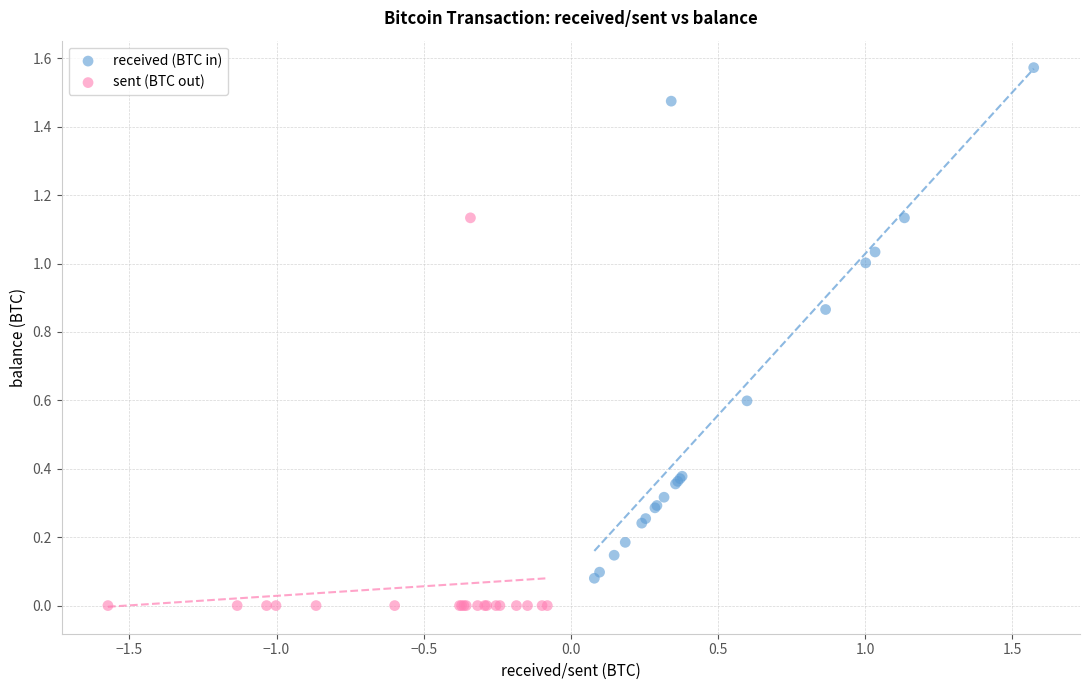

Which series reaches the minimum Y coordinate?

sent (BTC out)